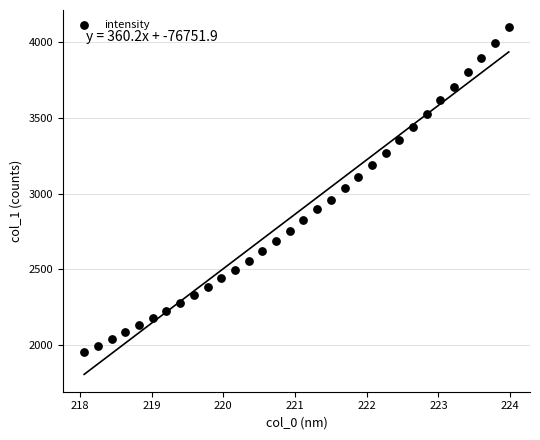

What is the range of Y values (max minus min)?

2146.7